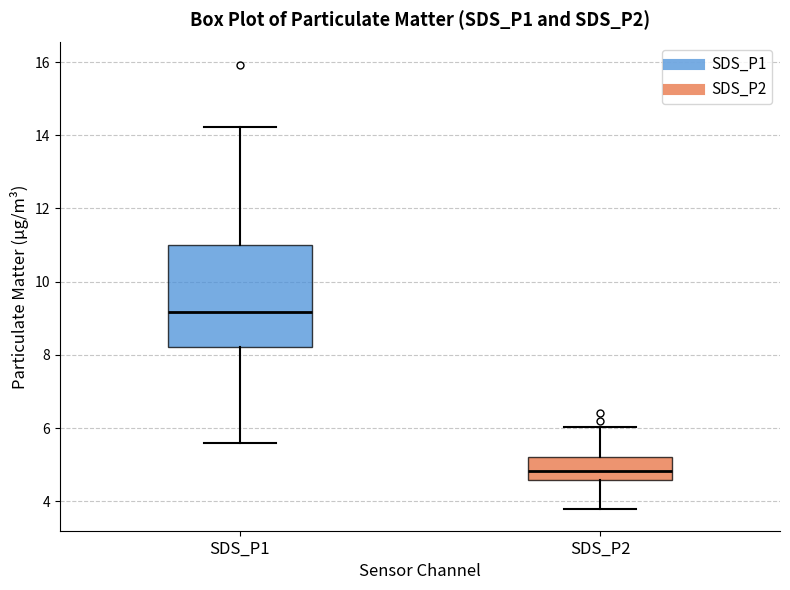

Reading left to right, read every box against the y-axis: the position of its median line, the range the box covers, and the ends of its whiskers. The values are not printed on the chart, so give them approximately, as read against the axis.

SDS_P1: median 9.2, box 8.2 to 11.0, whiskers 5.6 to 14.2
SDS_P2: median 4.8, box 4.6 to 5.2, whiskers 3.8 to 6.0